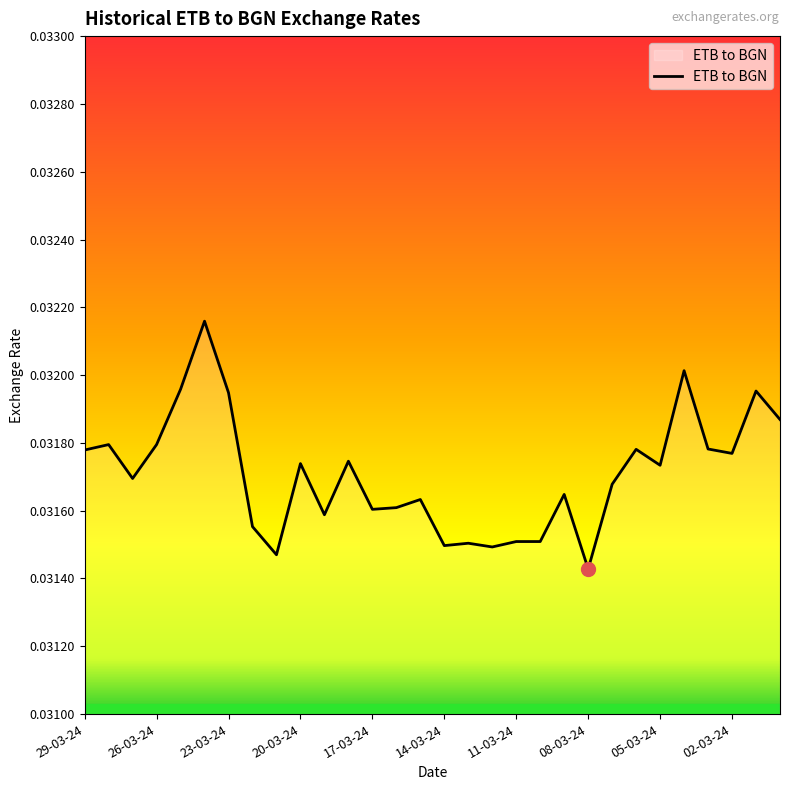

How many categories are shown in the chart?

30